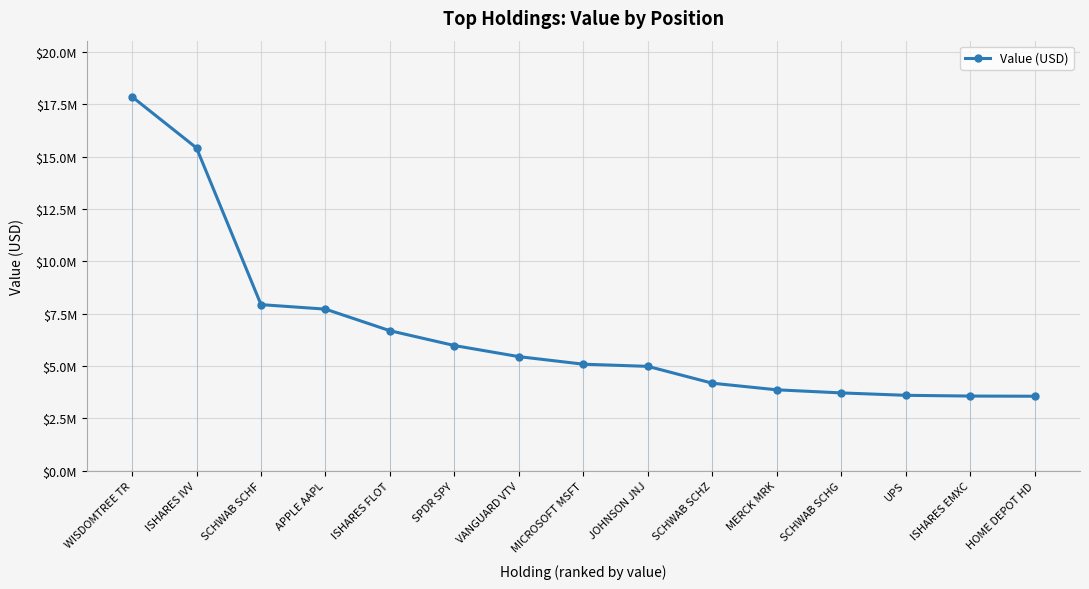

The value at SCHWAB SCHF is 7928650. True or false?

True